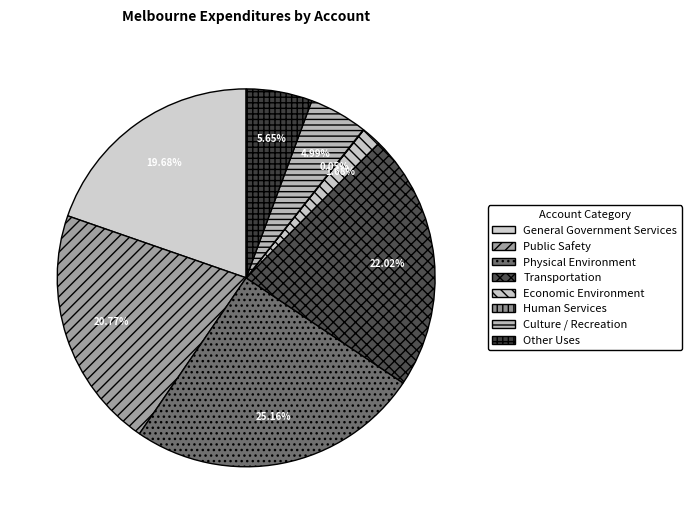

The Human Services slice represents 0% of the pie. True or false?

True